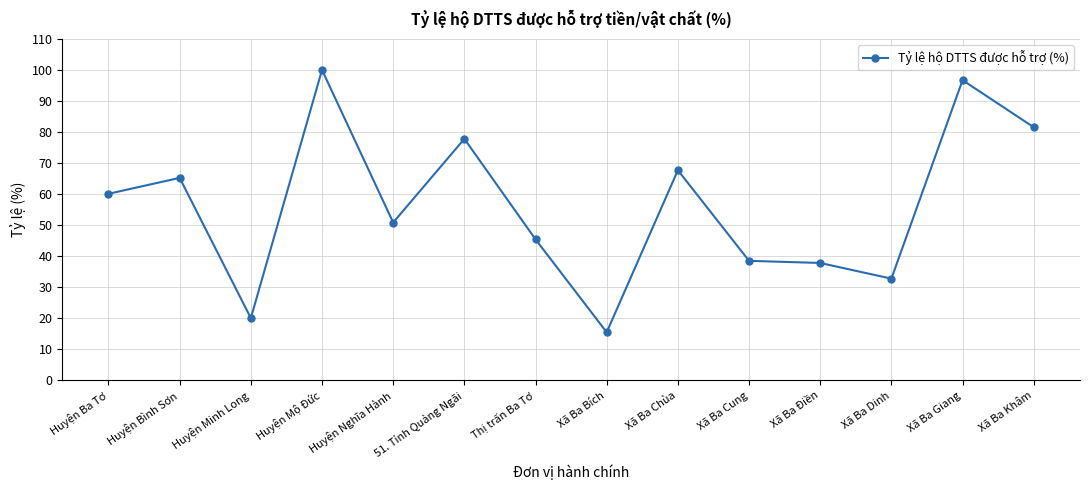

What is the value of the 2nd point from the left?

65.2